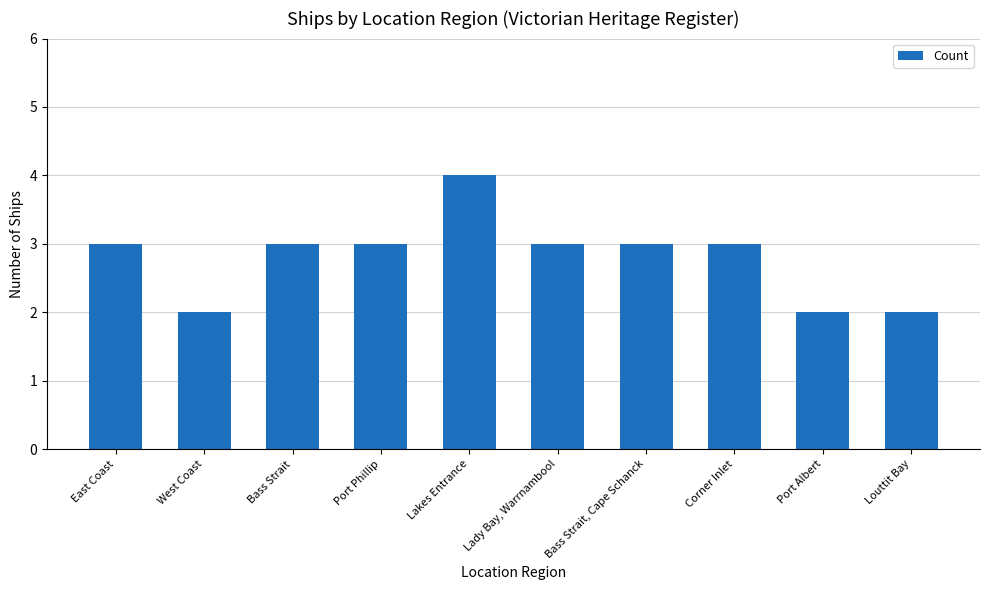

What is the sum of all values?

28